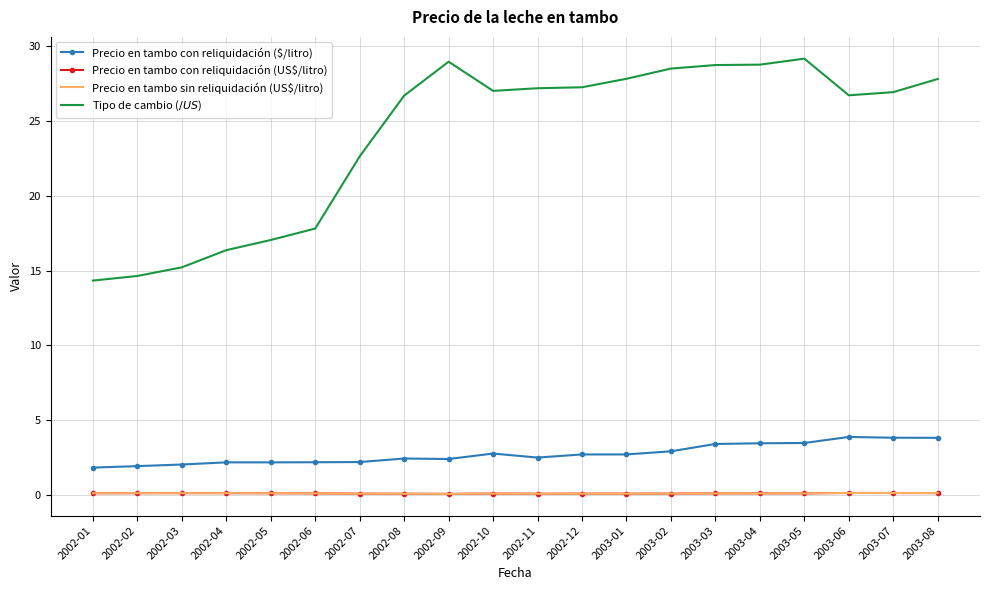

What is the sum of all Precio en tambo con reliquidación (US$/litro) values?

2.3